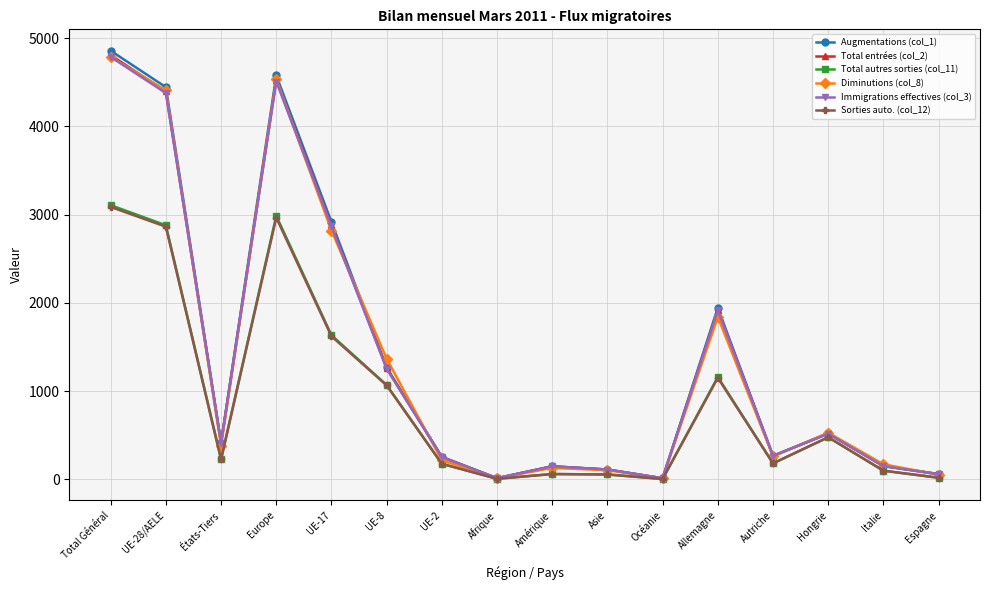

True or false: Augmentations (col_1) has a value of 265 at Autriche.

True